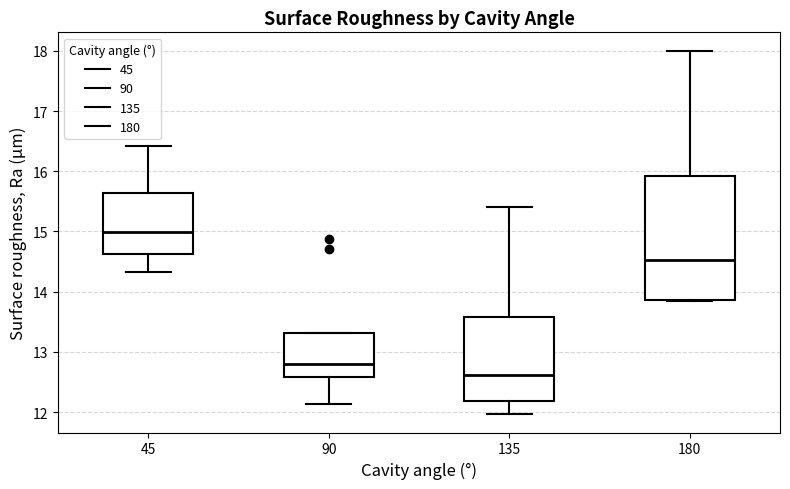

Reading left to right, read every box against the y-axis: the position of its median line, the range the box covers, and the ends of its whiskers. The values are not printed on the chart, so give them approximately, as read against the axis.

45: median 15.0, box 14.6 to 15.6, whiskers 14.3 to 16.4
90: median 12.8, box 12.6 to 13.3, whiskers 12.1 to 13.3
135: median 12.6, box 12.2 to 13.6, whiskers 12.0 to 15.4
180: median 14.5, box 13.9 to 15.9, whiskers 13.8 to 18.0